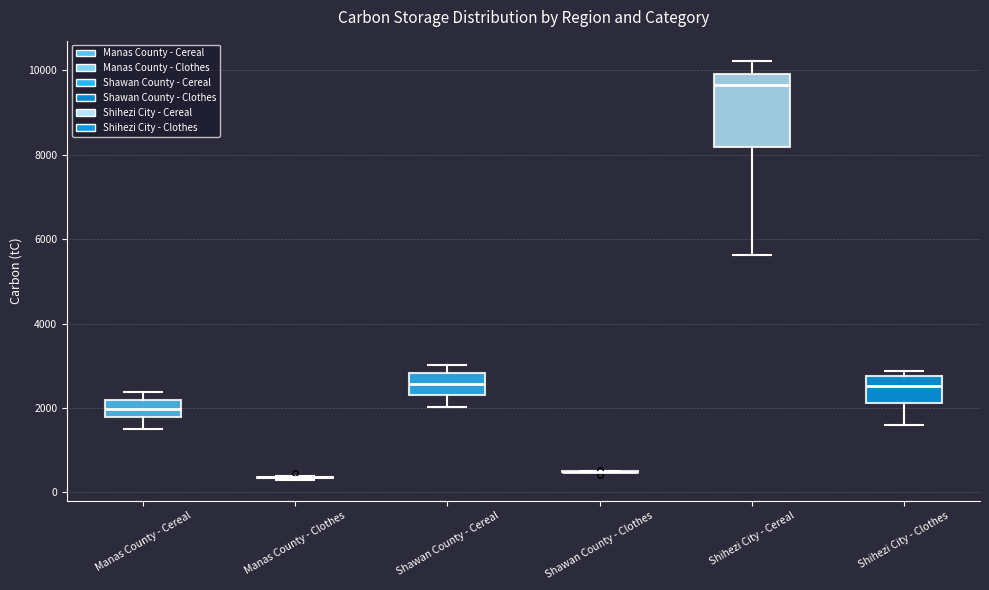

Reading left to right, read every box against the y-axis: the position of its median line, the range the box covers, and the ends of its whiskers. The values are not printed on the chart, so give them approximately, as read against the axis.

Manas County - Cereal: median 2000, box 1800 to 2200, whiskers 1600 to 2400
Manas County - Clothes: box collapsed to a line at 400, whiskers 400 to 400
Shawan County - Cereal: median 2600, box 2400 to 2800, whiskers 2000 to 3000
Shawan County - Clothes: box collapsed to a line at 400, whiskers 400 to 600
Shihezi City - Cereal: median 9600, box 8200 to 10000, whiskers 5600 to 10200
Shihezi City - Clothes: median 2600, box 2200 to 2800, whiskers 1600 to 2800 (just above the box's upper edge)